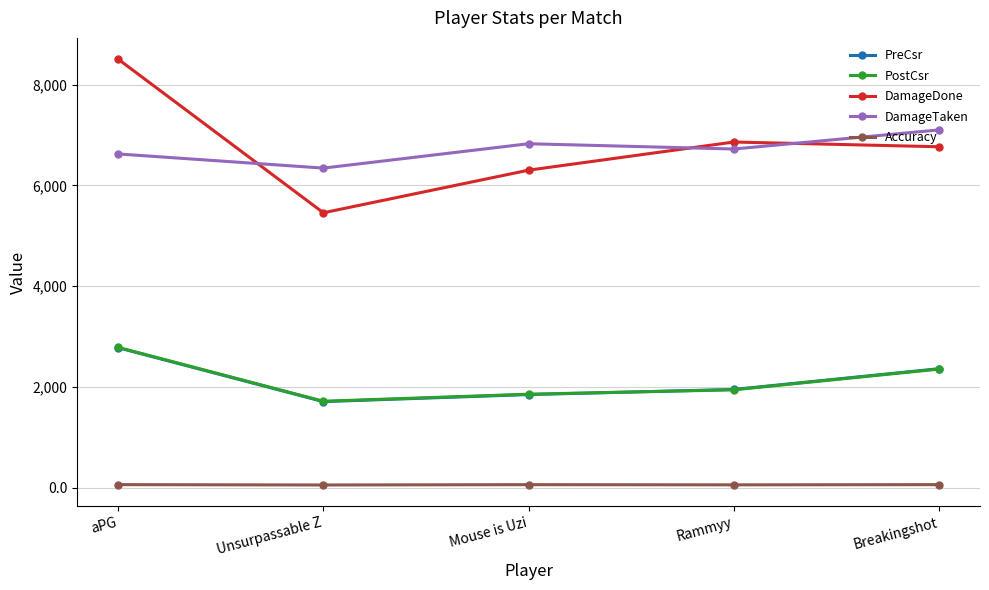

Which series has the largest range (max minus min)?

DamageDone